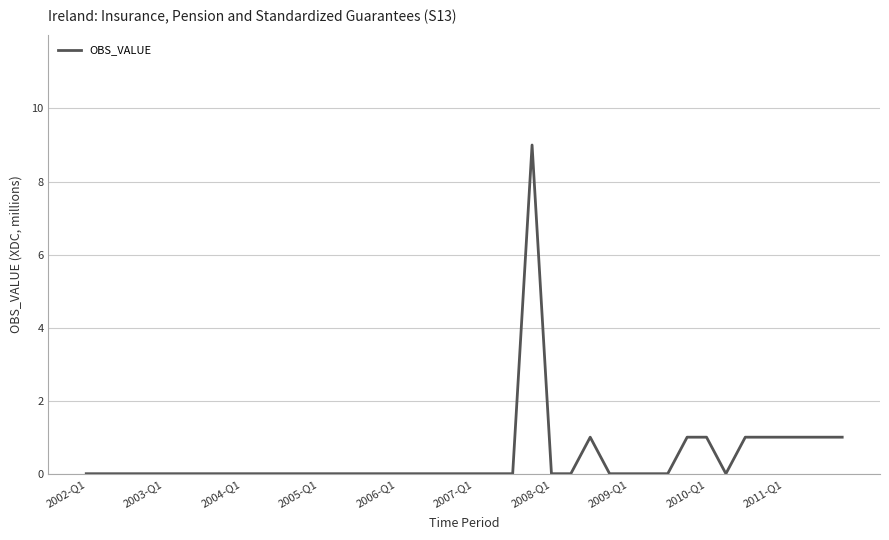

Reading left to right, transcribe all the data shown in this chart.

0	0	0	0	0	0	0	0	0	0	0	0	0	0	0	0	0	0	0	0	0	0	0	9	0	0	1	0	0	0	0	1	1	0	1	1	1	1	1	1